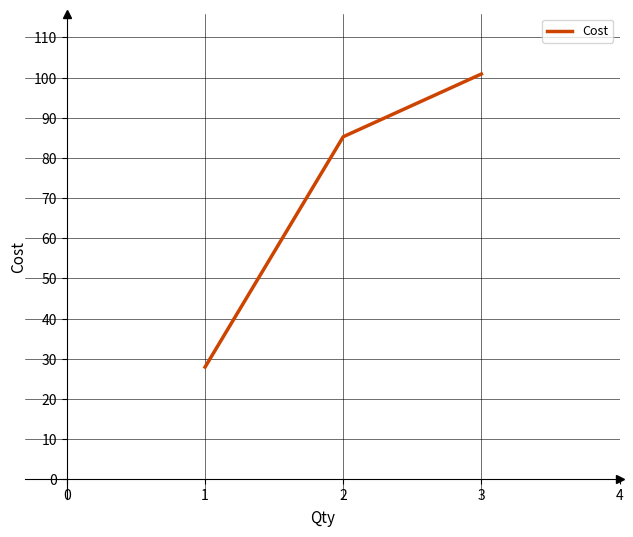

Reading left to right, transcribe all the data shown in this chart.

1=27.9	2=85.3	3=100.9